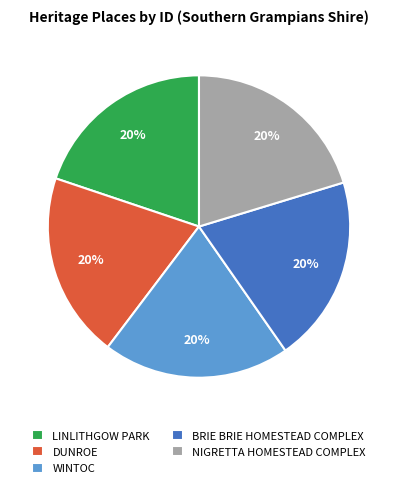

Does DUNROE account for over 50% of the chart?

No